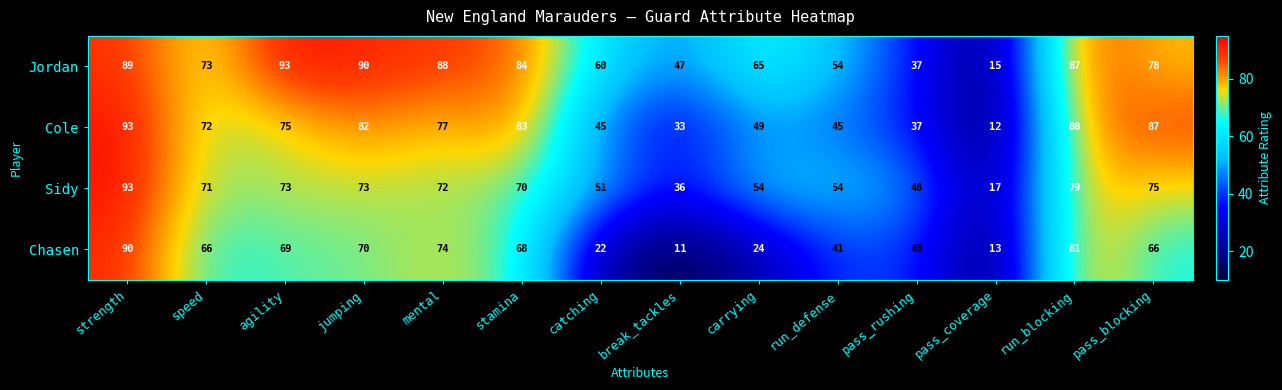

The Chasen series shows 119 at strength. True or false?

False